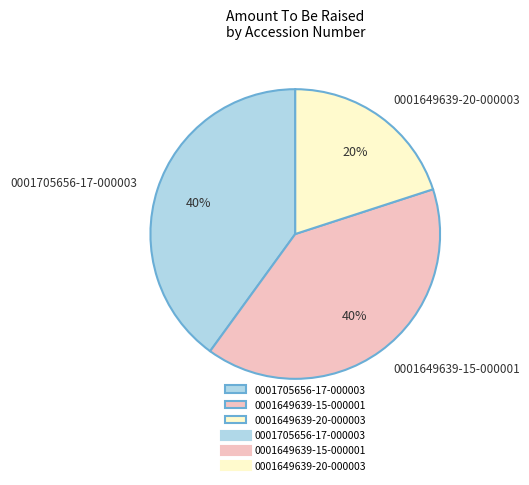

Which category has the smallest portion of the pie?

0001649639-20-000003